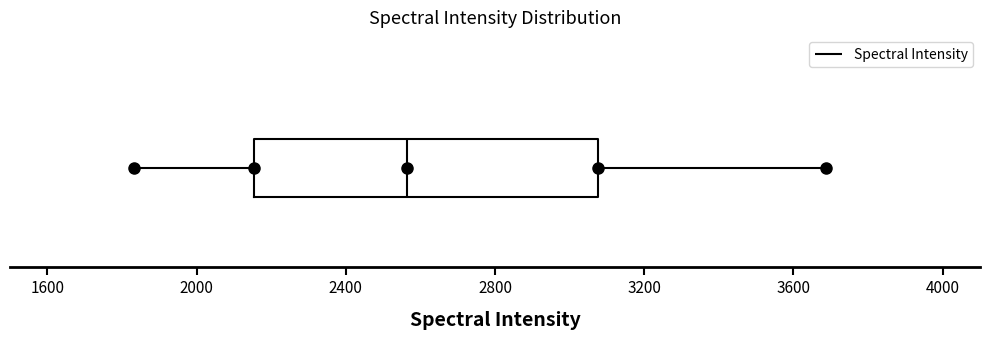

Where does the left whisker of the box end on the x-axis? The values are not printed on the chart, so give them approximately, as read against the axis.

1850